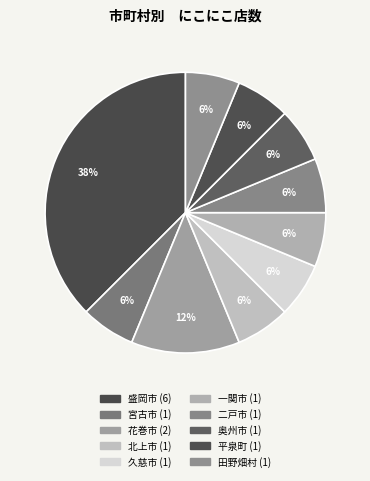

Is it true that 盛岡市 is 38% of the pie?

True